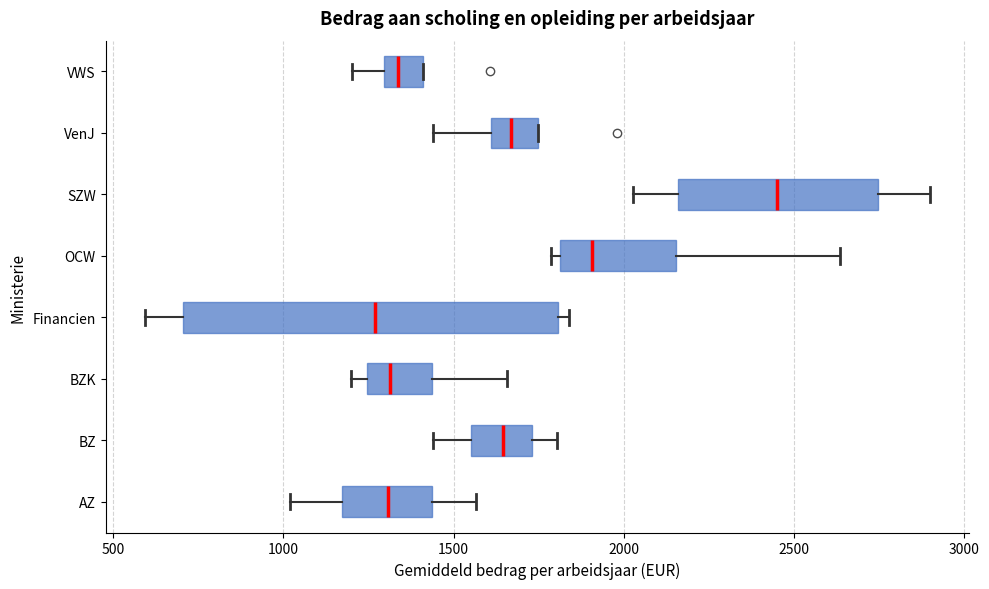

Comparing the boxes themselves (not the whiskers), which one is the widest?

Financien